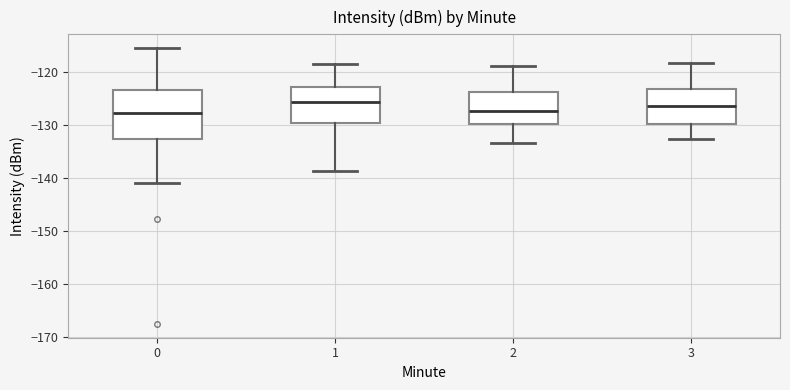

Which box is the tallest, from its lower edge to its upper edge?

0